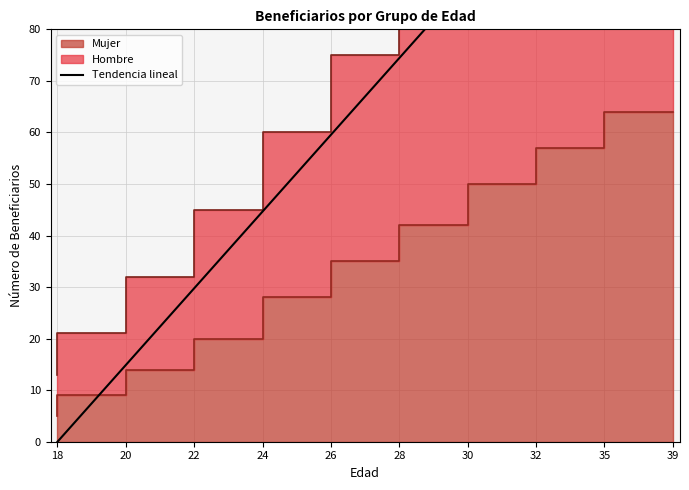

Reading left to right, extract all data points from this chart.

Hombre: 13	21	32	45	60	75	90	105	119	134
Mujer: 5	9	14	20	28	35	42	50	57	64